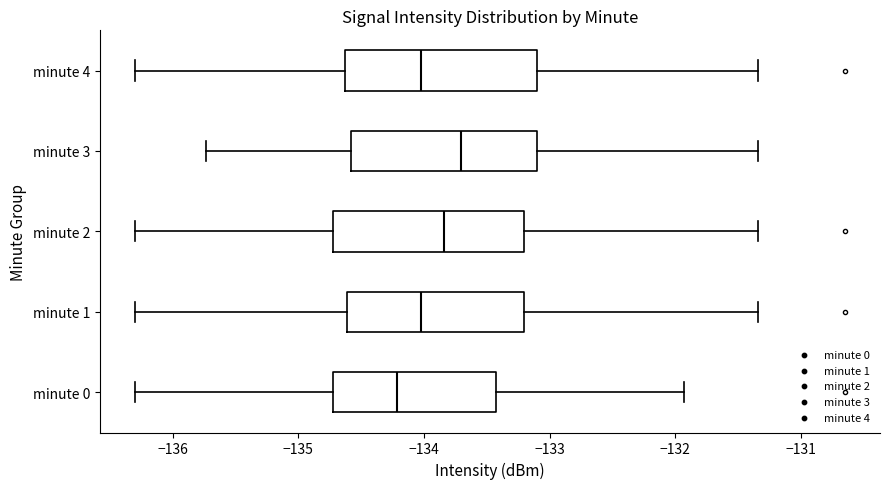

Reading bottom to top, read every box against the x-axis: the position of its median line, the range the box covers, and the ends of its whiskers. The values are not printed on the chart, so give them approximately, as read against the axis.

minute 0: median -134.2, box -134.7 to -133.4, whiskers -136.3 to -131.9
minute 1: median -134.0, box -134.6 to -133.2, whiskers -136.3 to -131.3
minute 2: median -133.8, box -134.7 to -133.2, whiskers -136.3 to -131.3
minute 3: median -133.7, box -134.6 to -133.1, whiskers -135.7 to -131.3
minute 4: median -134.0, box -134.6 to -133.1, whiskers -136.3 to -131.3